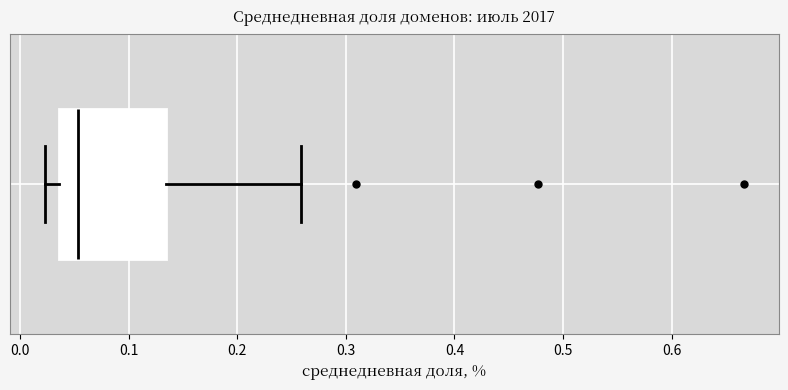

Where does the median line of the box sit on the x-axis? The values are not printed on the chart, so give them approximately, as read against the axis.

0.05